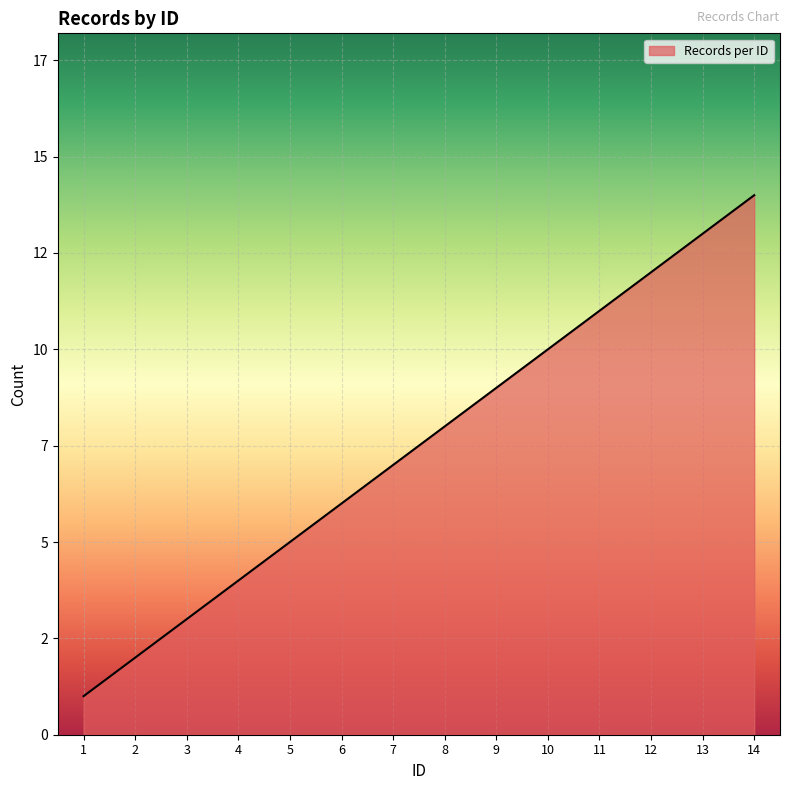

Does the chart display data point markers on the line(s)?

No